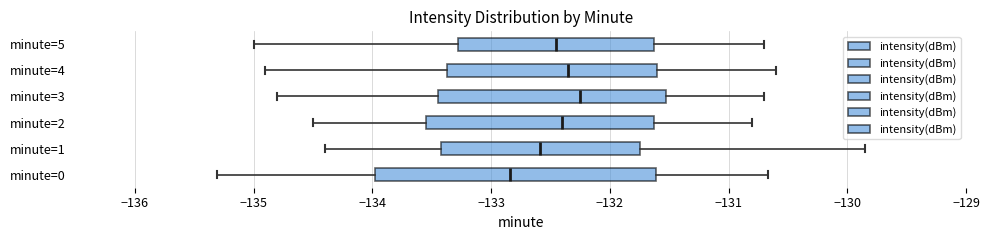

Which box is the widest, from its left edge to its right edge?

minute=0